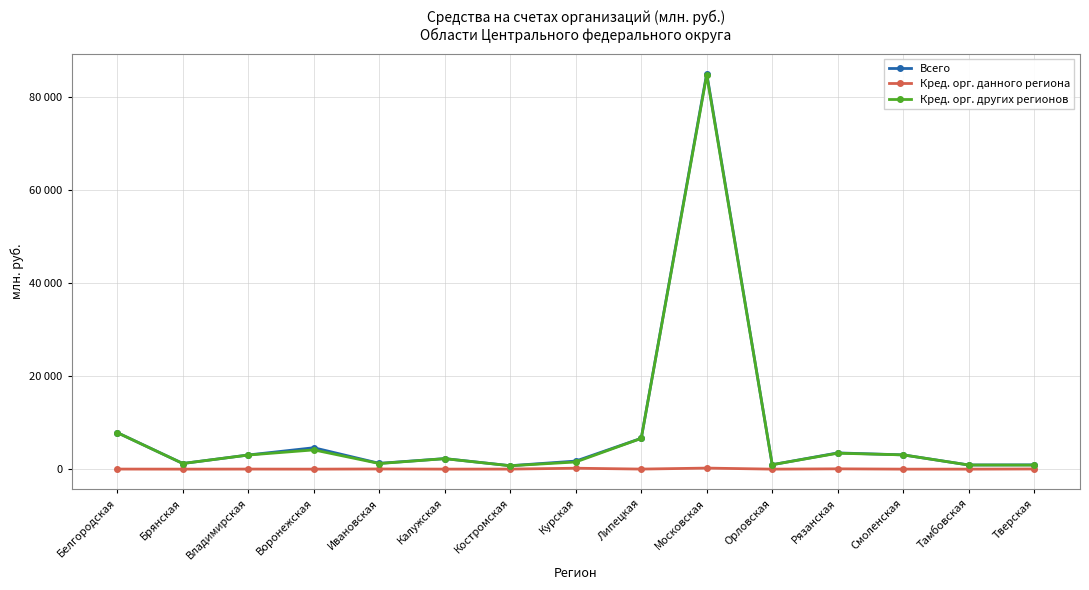

Is this an area chart (filled region under the line)?

No